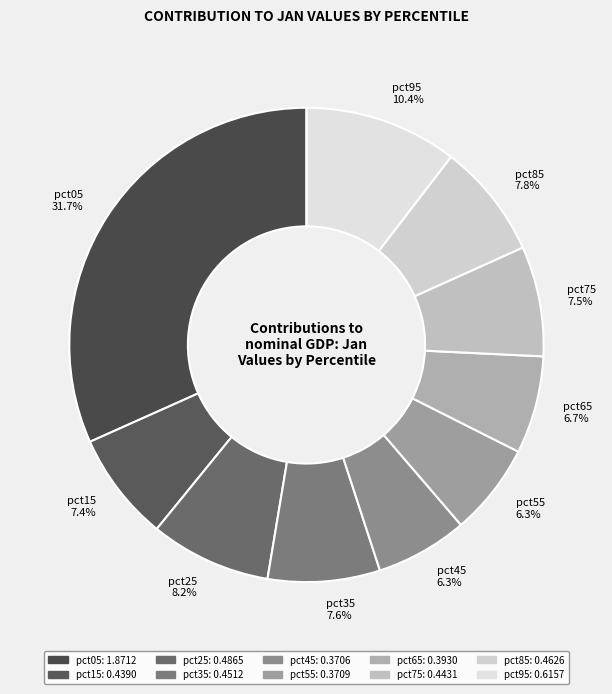

How many segments does this pie chart have?

10